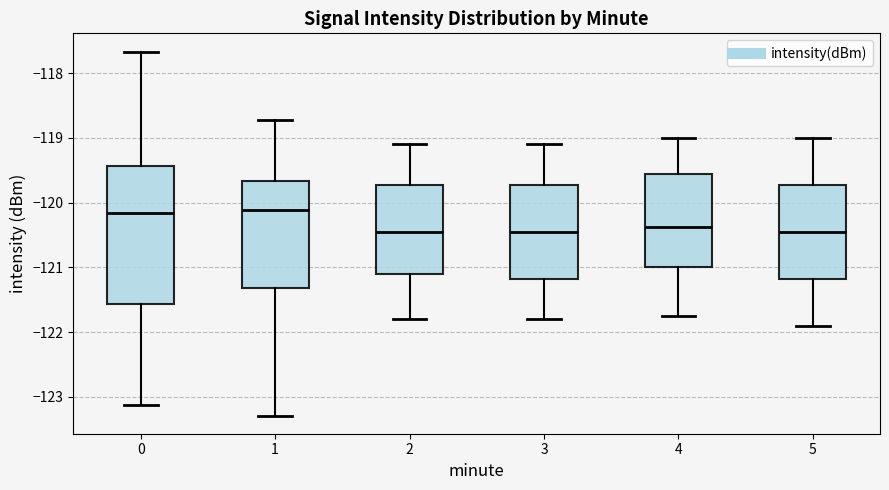

Reading left to right, read every box against the y-axis: the position of its median line, the range the box covers, and the ends of its whiskers. The values are not printed on the chart, so give them approximately, as read against the axis.

0: median -120.2, box -121.6 to -119.4, whiskers -123.1 to -117.7
1: median -120.1, box -121.3 to -119.7, whiskers -123.3 to -118.7
2: median -120.4, box -121.1 to -119.7, whiskers -121.8 to -119.1
3: median -120.4, box -121.2 to -119.7, whiskers -121.8 to -119.1
4: median -120.4, box -121.0 to -119.6, whiskers -121.7 to -119.0
5: median -120.4, box -121.2 to -119.7, whiskers -121.9 to -119.0